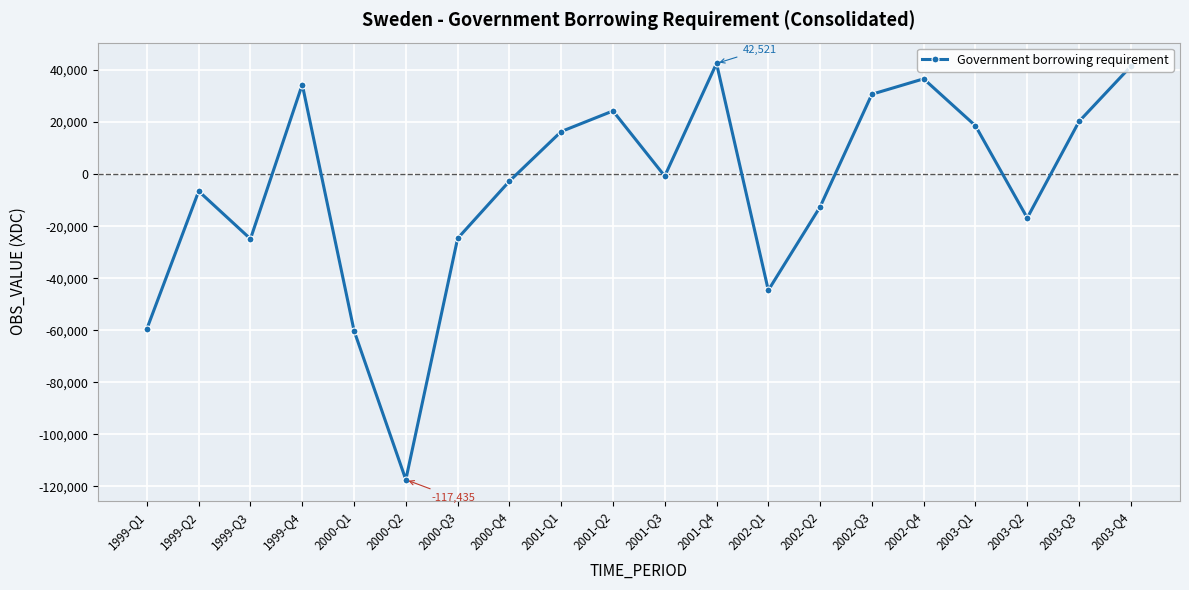

How many values exceed -767?

9